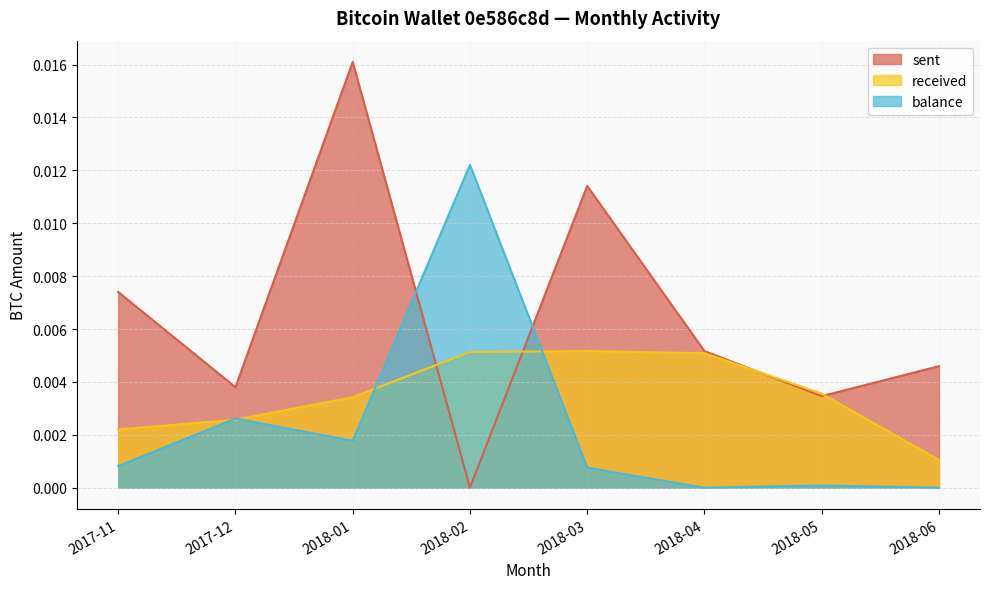

At how many categories does at least one series exceed 0?

8